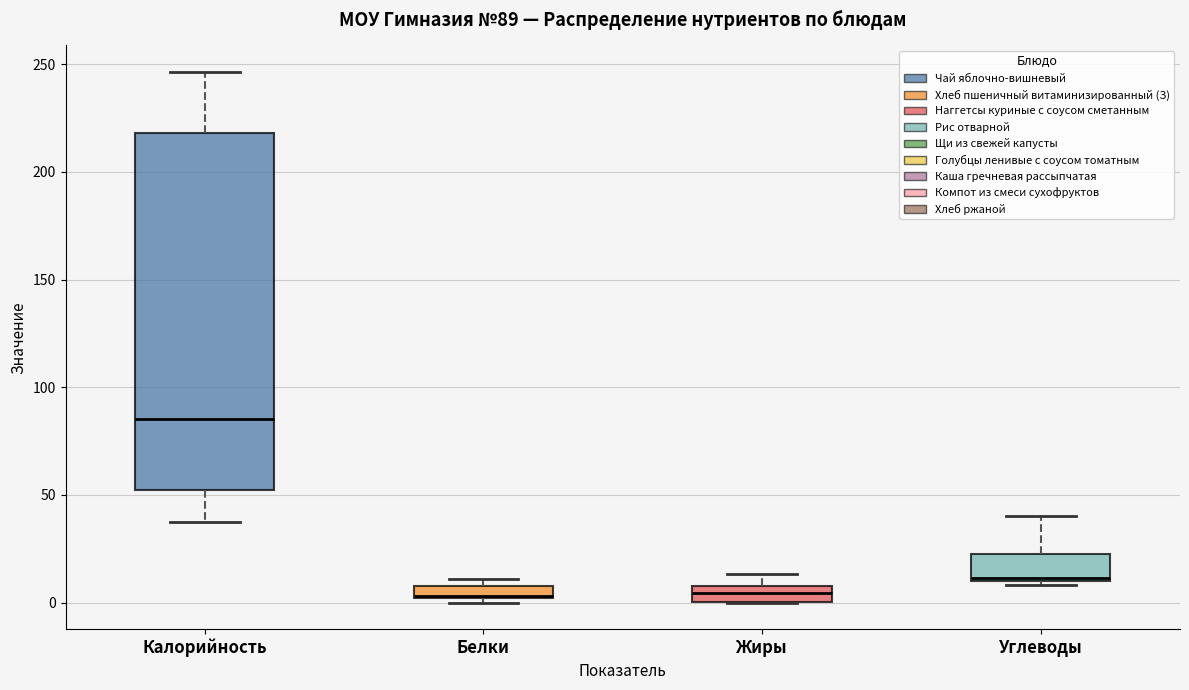

Comparing the boxes themselves (not the whiskers), which one is the tallest?

Калорийность